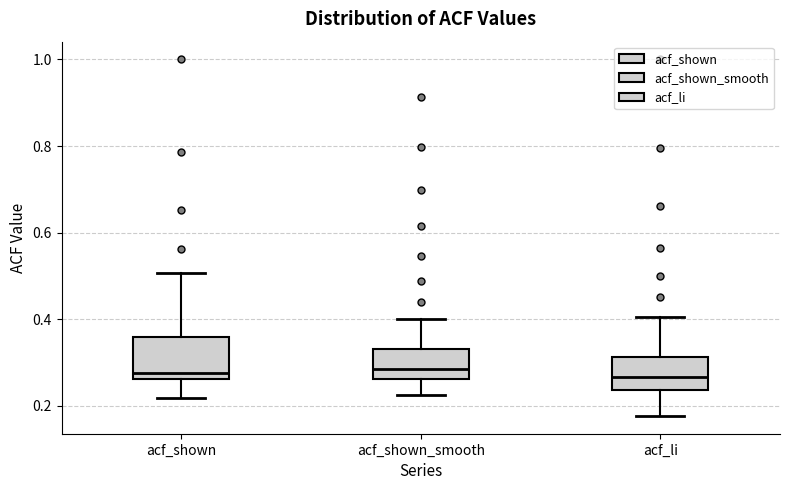

Where does the upper whisker of the box for acf_shown_smooth end on the y-axis? The values are not printed on the chart, so give them approximately, as read against the axis.

0.40